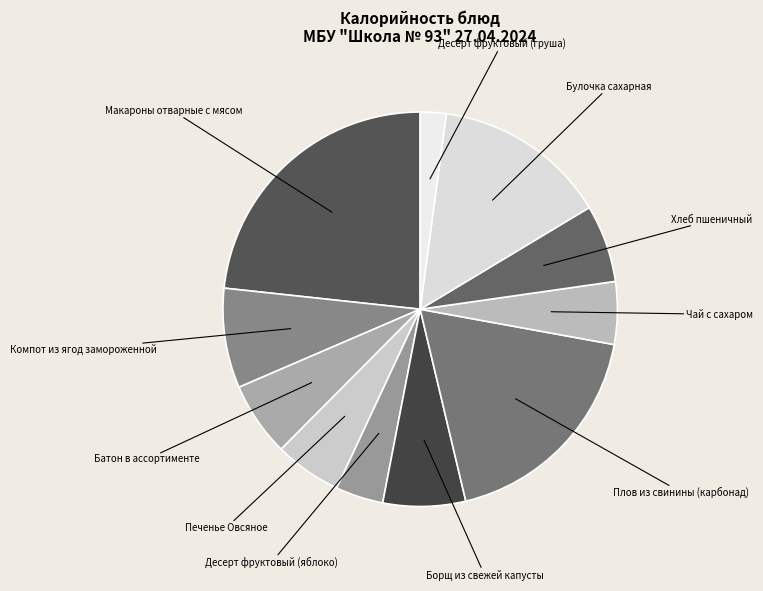

Does Чай с сахаром represent more than half of the total?

No